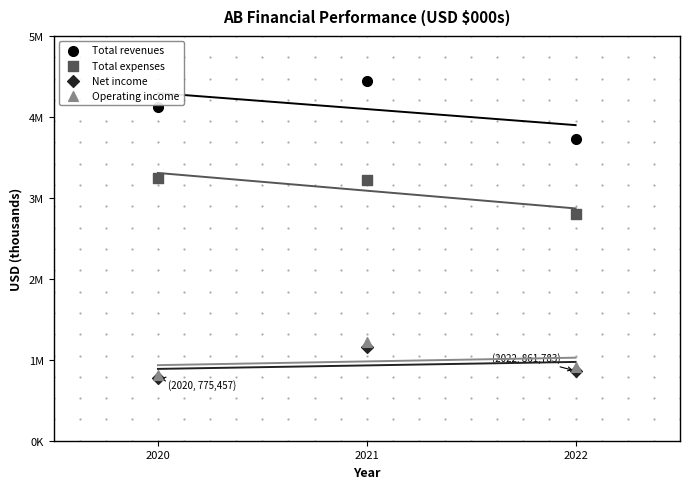

Which series contains the highest Y value?

Total revenues